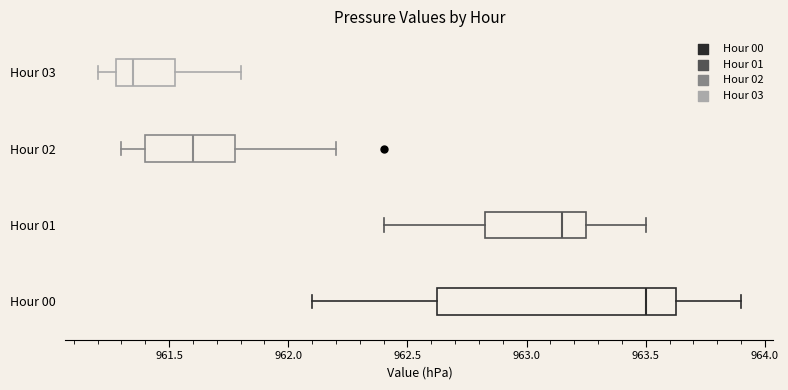

Reading bottom to top, transcribe this box plot: for each box, give where its median line is, the range the box spans, and where its two whiskers end, as read against the x-axis. The values are not printed on the chart, so give them approximately, as read against the axis.

Hour 00: median 963.50, box 962.65 to 963.65, whiskers 962.10 to 963.90
Hour 01: median 963.15, box 962.85 to 963.25, whiskers 962.40 to 963.50
Hour 02: median 961.60, box 961.40 to 961.80, whiskers 961.30 to 962.20
Hour 03: median 961.35, box 961.30 to 961.55, whiskers 961.20 to 961.80